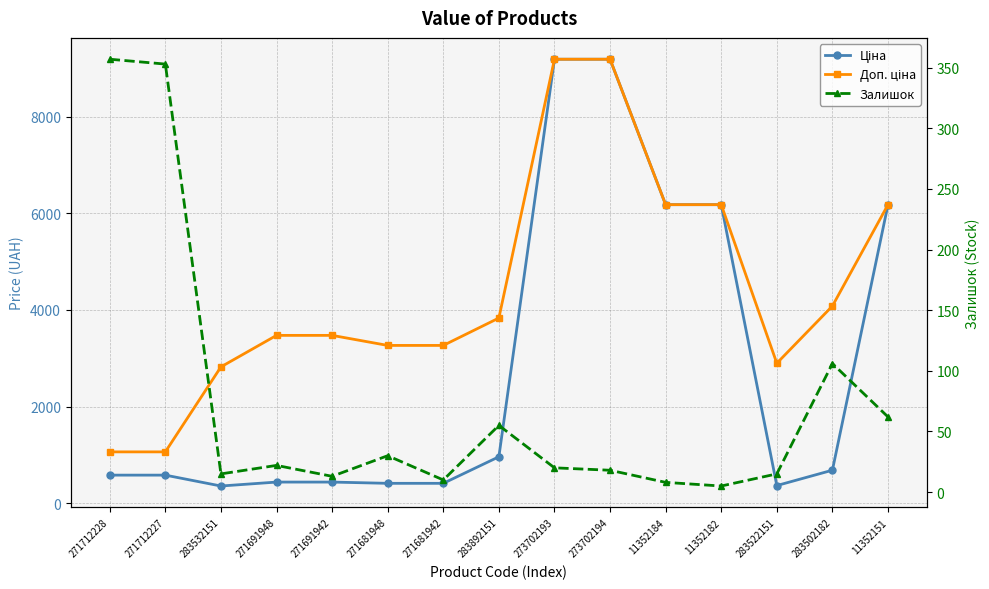

What is the highest value of the Залишок series?

357.0